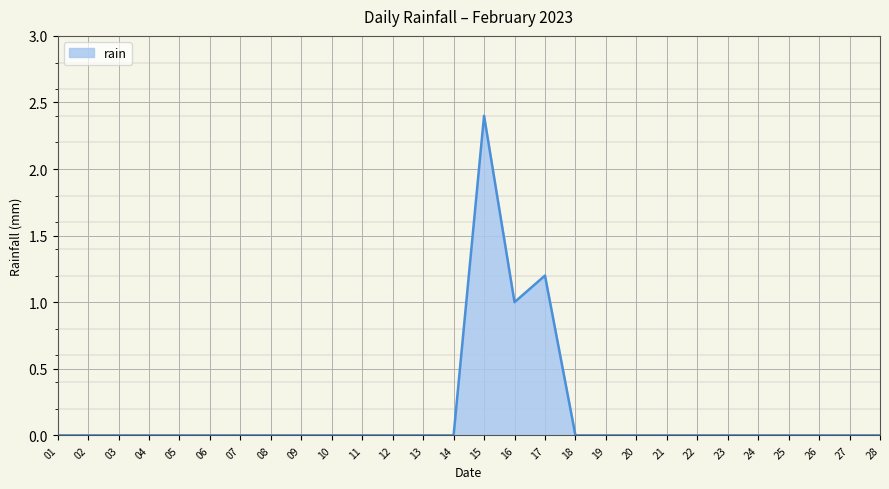

What is the sum of all values?

4.6